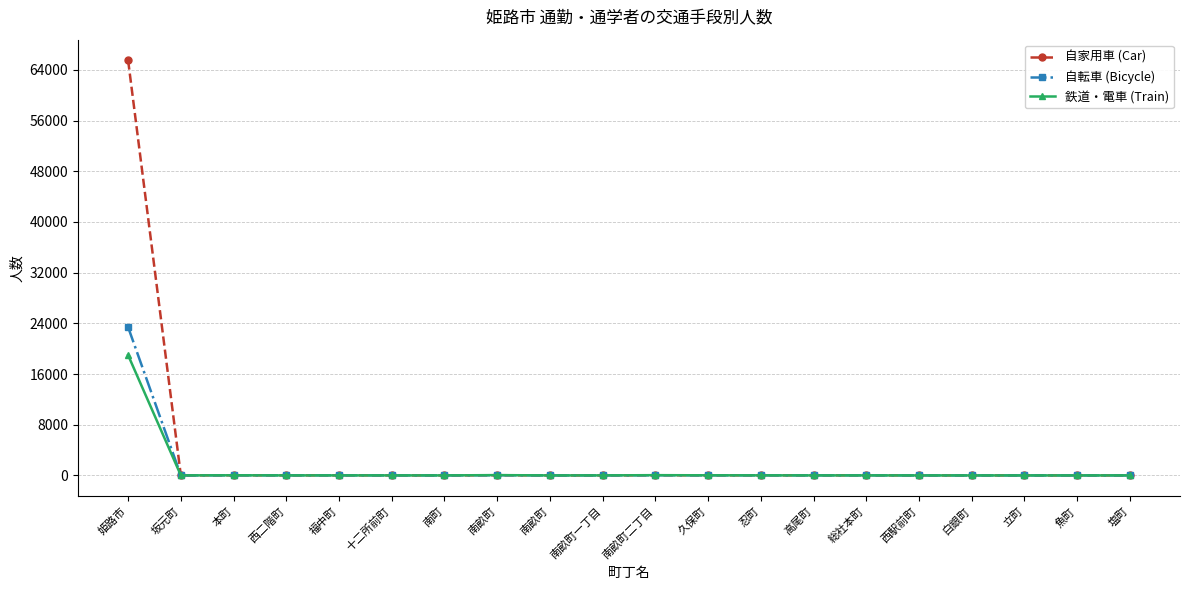

Is this an area chart (filled region under the line)?

No